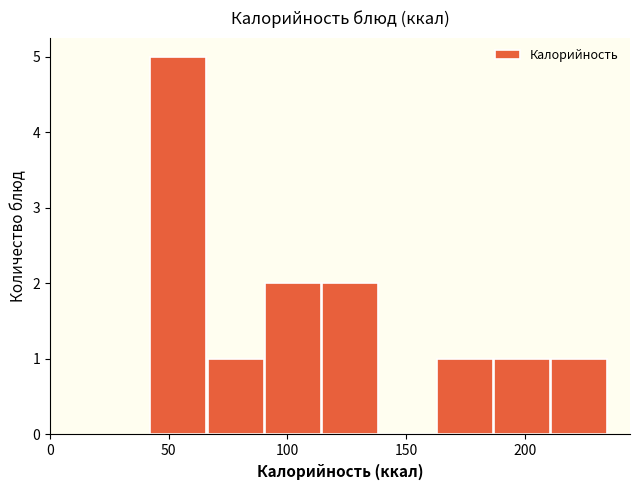

Reading left to right, transcribe this chart: for each bar, give the range it covers on the x-axis and its height. Neither the bar edges nor the heights are printed on the chart, so give them approximately, as read against the axes.

40 to 65: 5
65 to 90: 1
90 to 115: 2
115 to 140: 2
140 to 165: 0
165 to 185: 1
185 to 210: 1
210 to 235: 1